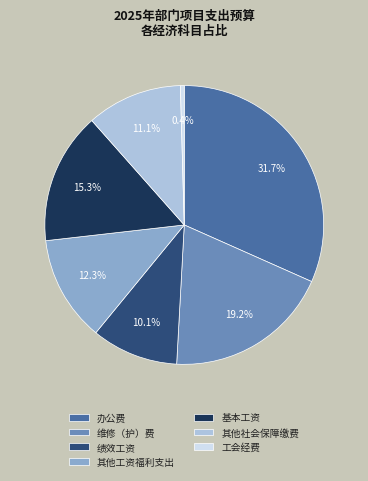

How many slices are in this pie chart?

7